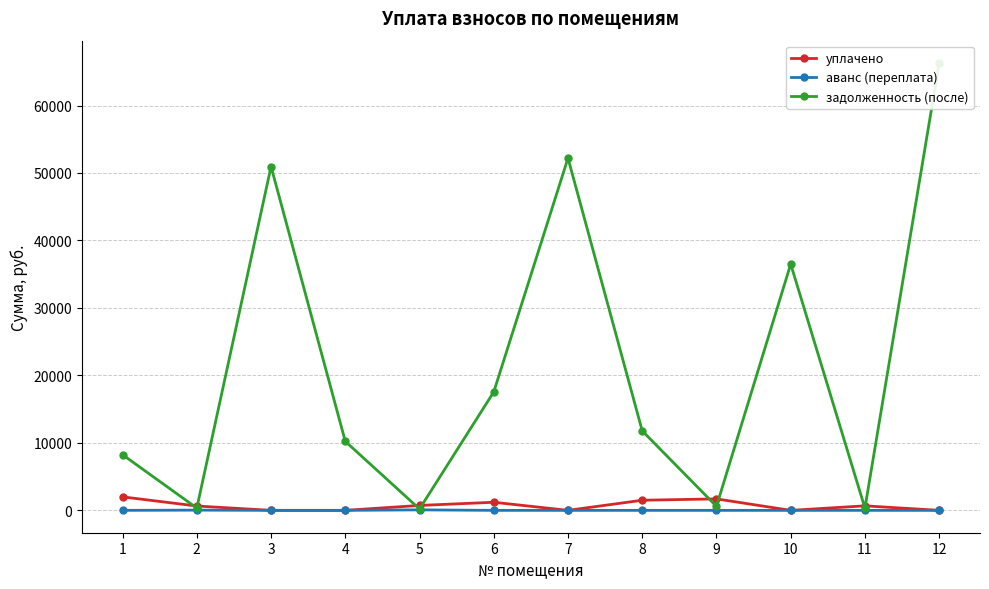

Where is the first local minimum for задолженность (после)?

2